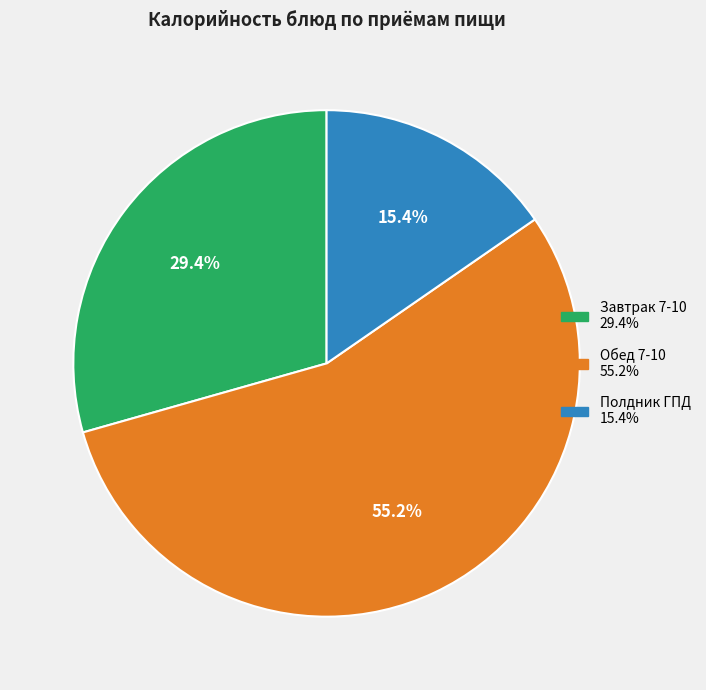

To the nearest percent, what is the difference between the largest and smallest slice percentages?

40%